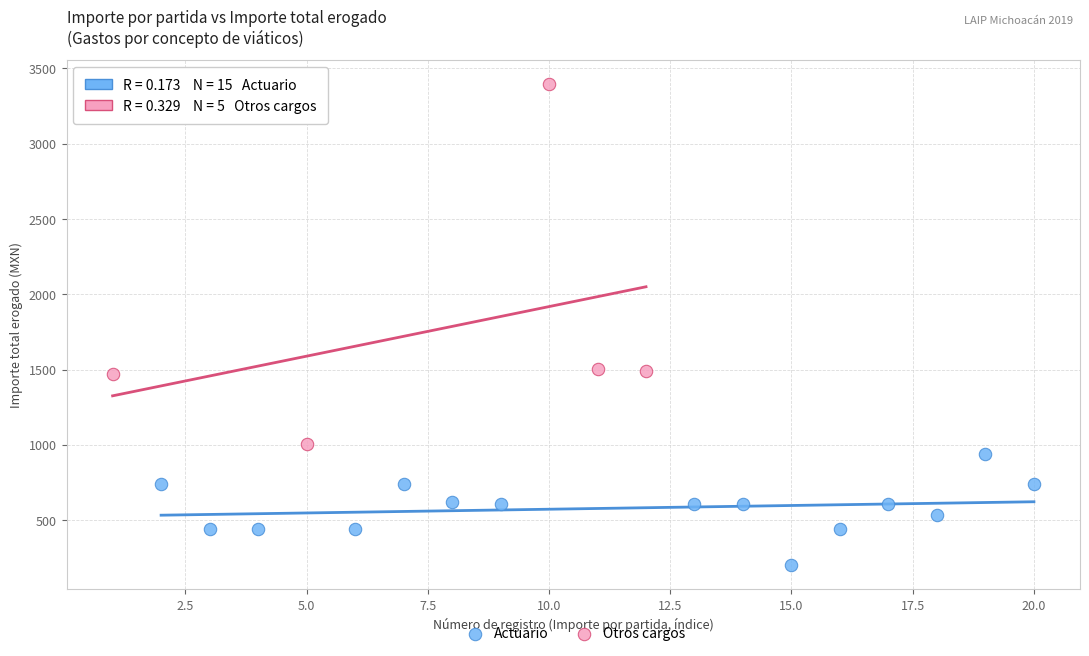

Which series contains the highest Y value?

Otros cargos